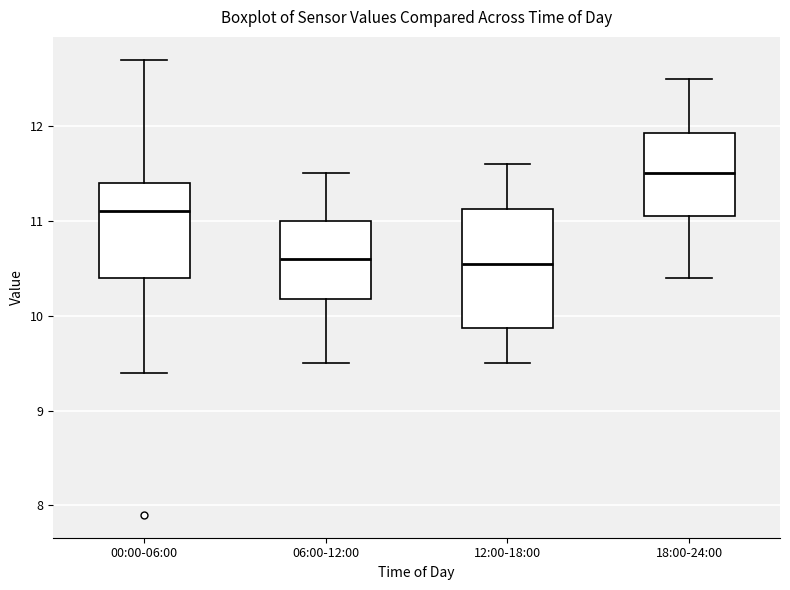

Where does the lower whisker of the box for 18:00-24:00 end on the y-axis? The values are not printed on the chart, so give them approximately, as read against the axis.

10.4